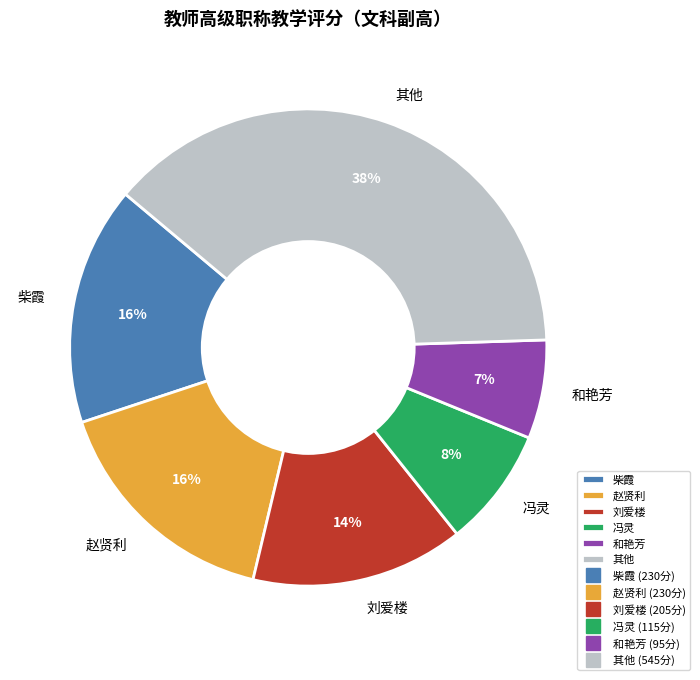

Count the number of slices in the pie.

6